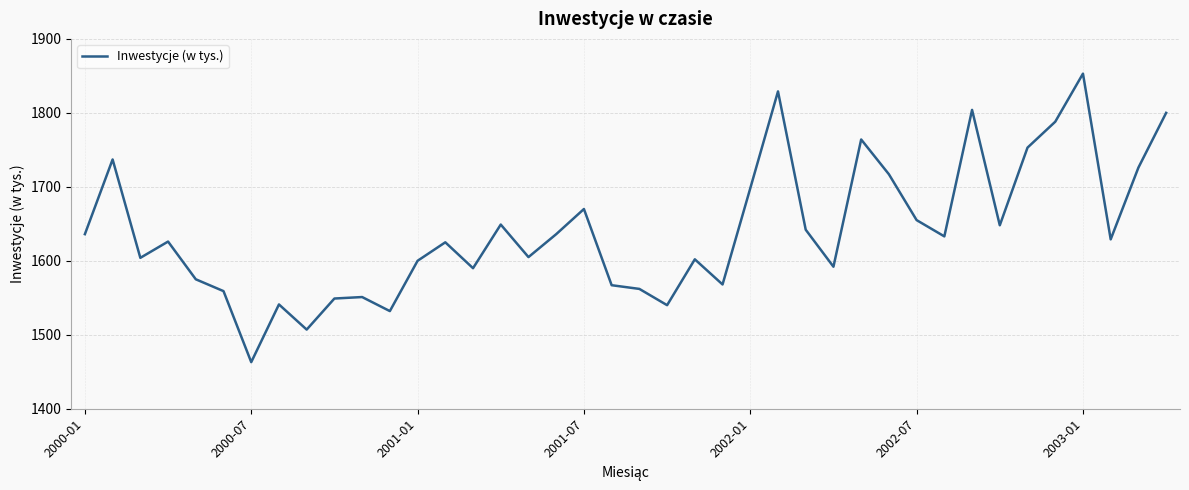

What is the difference between the maximum and minimum values?

390